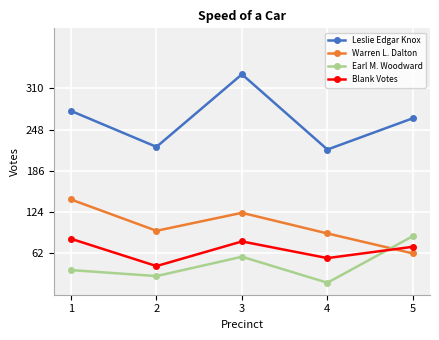

How many intersections are there between Earl M. Woodward and Blank Votes?

1